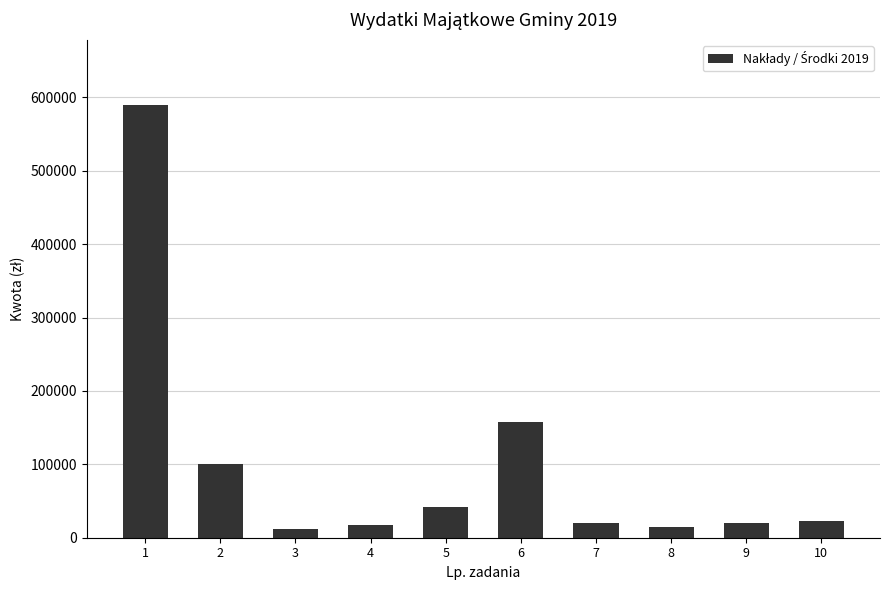

How many data points are less than 23250?

5